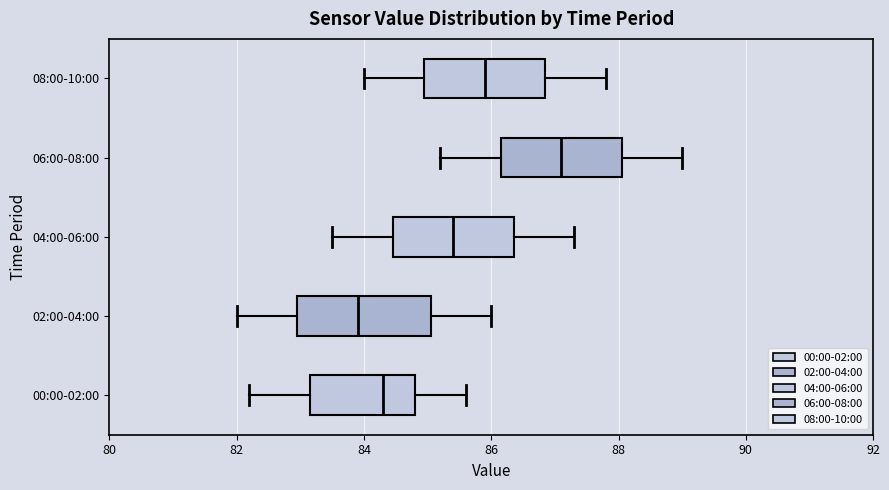

Which box has the furthest to the right median line?

06:00-08:00